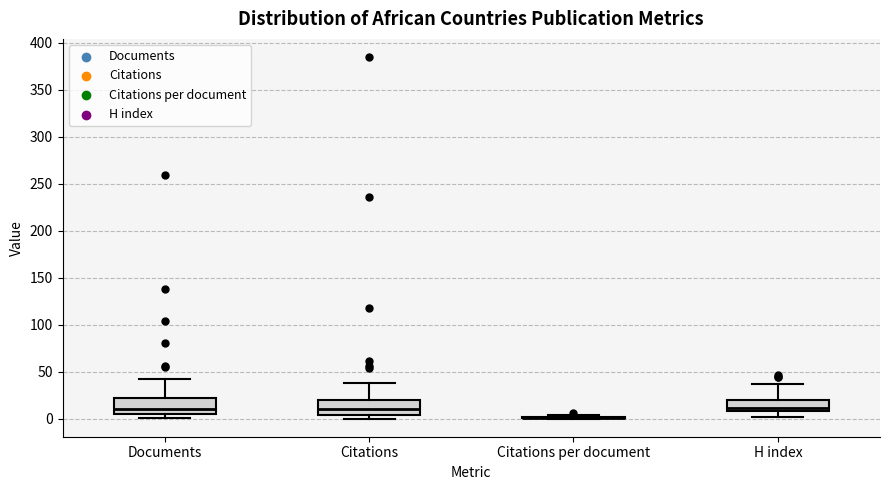

Where does the median line of the box for Citations sit on the y-axis? The values are not printed on the chart, so give them approximately, as read against the axis.

10